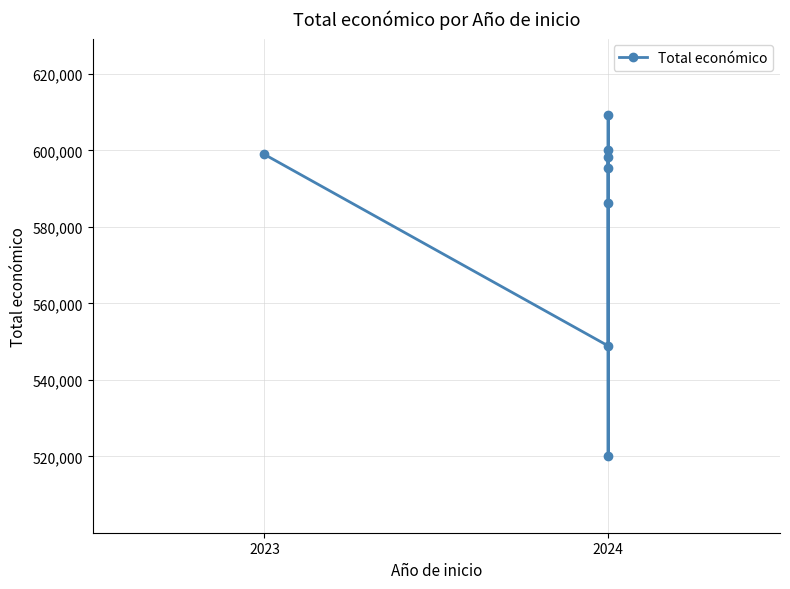

True or false: the data shows 595436 at 2024.

True